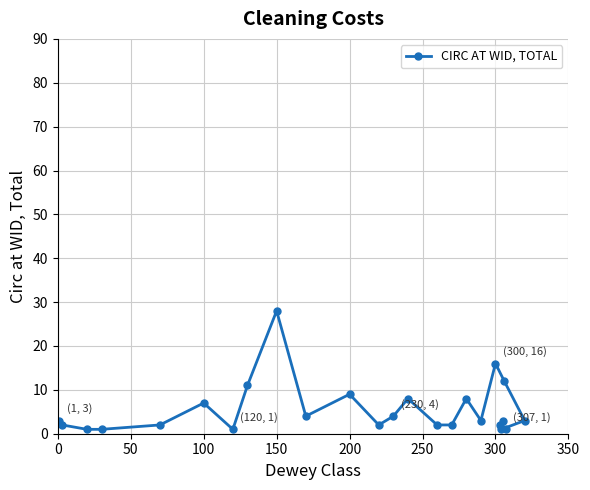

The chart shows a value of 40 at 150. True or false?

False